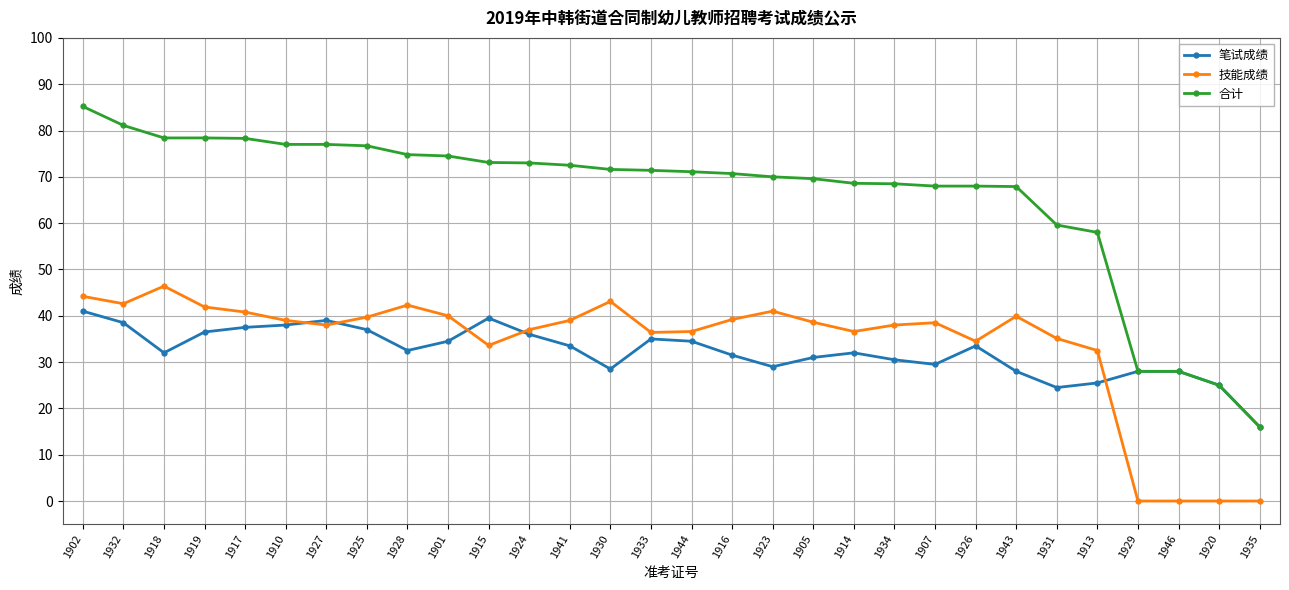

What is the total value across all series at 1946?

56.0